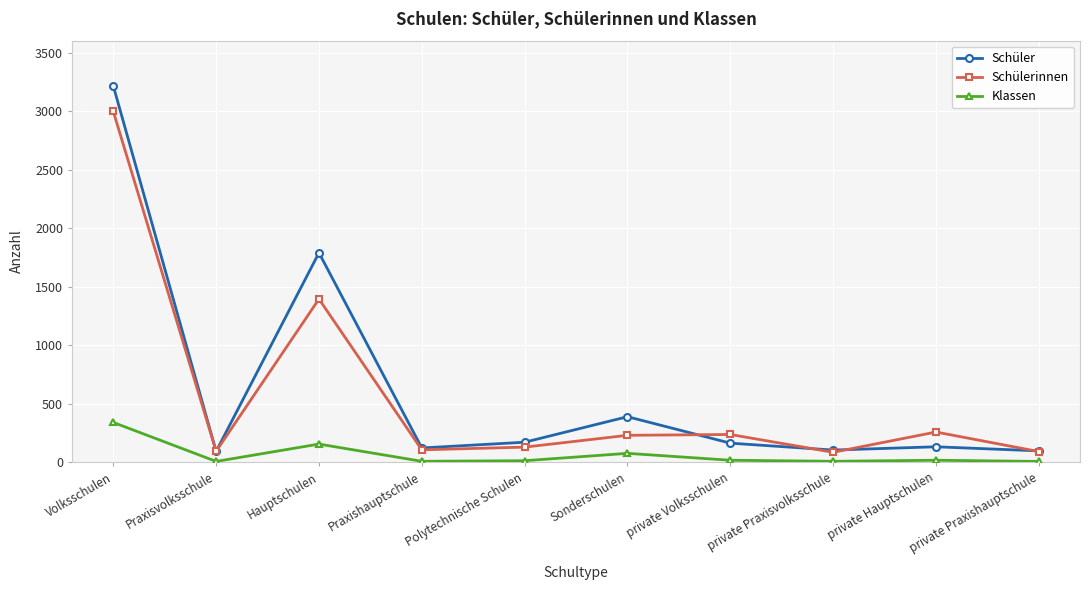

What is the maximum value for Schülerinnen?

2998